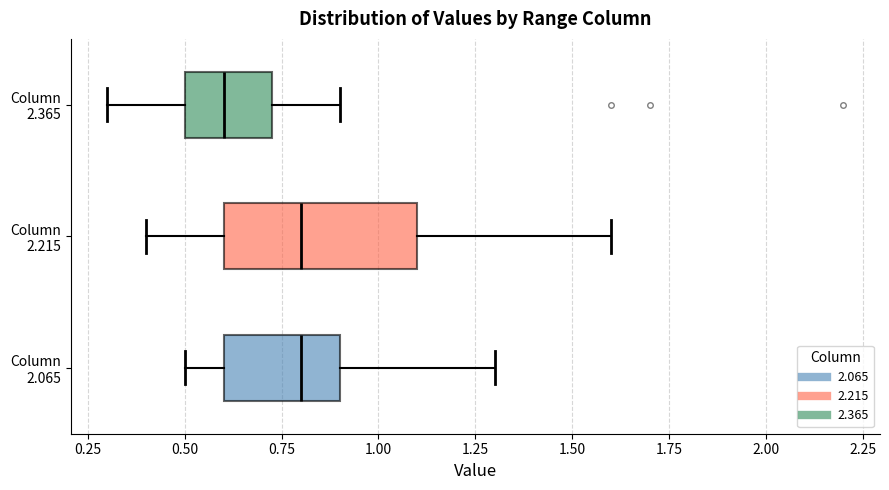

Where is the right edge of the box for Column 2.365 on the x-axis? The values are not printed on the chart, so give them approximately, as read against the axis.

0.75